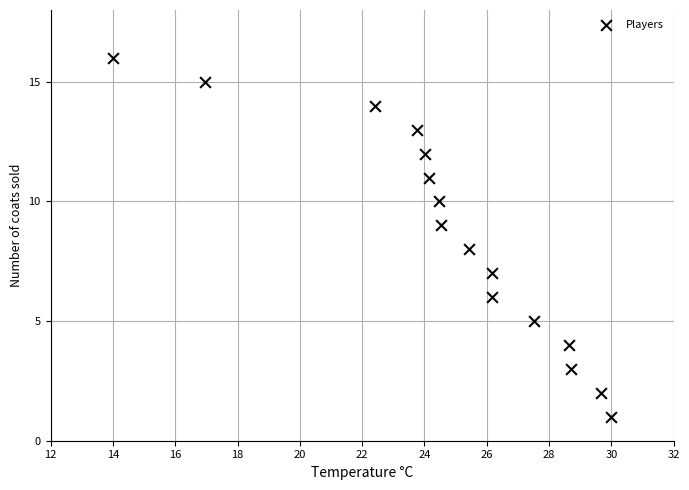

What is the range of Y values (max minus min)?

15